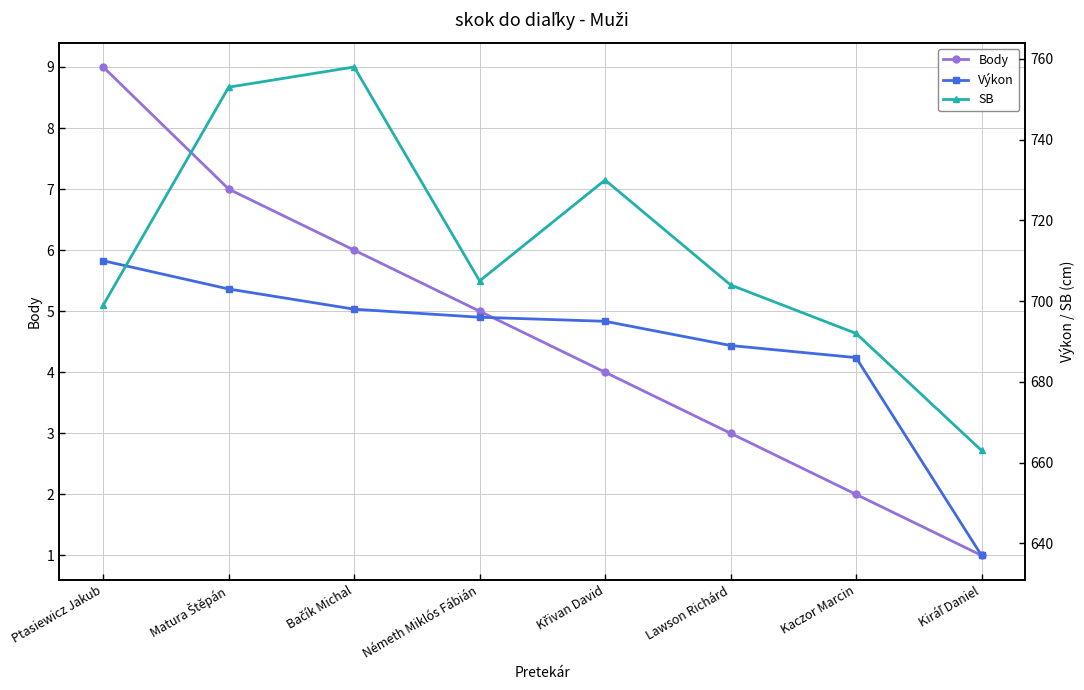

What is the minimum value for SB?

663